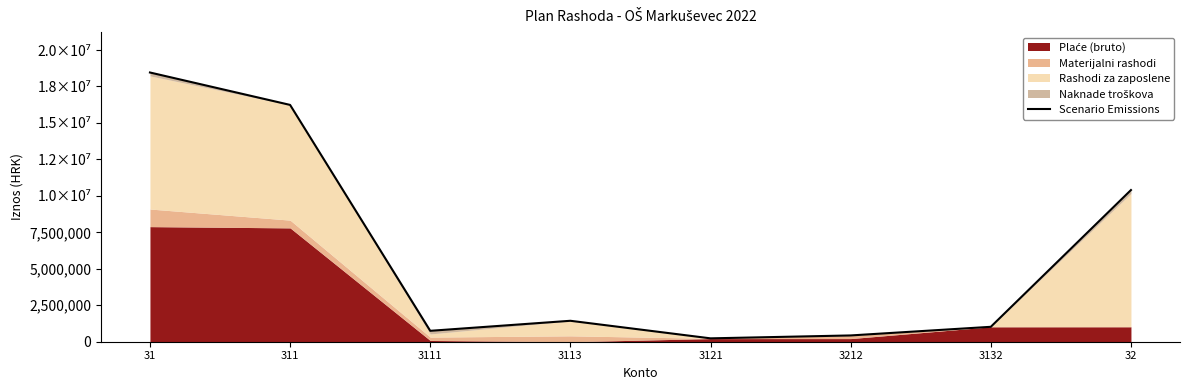

What is the sum of the values at 3121 and 3212?

661700